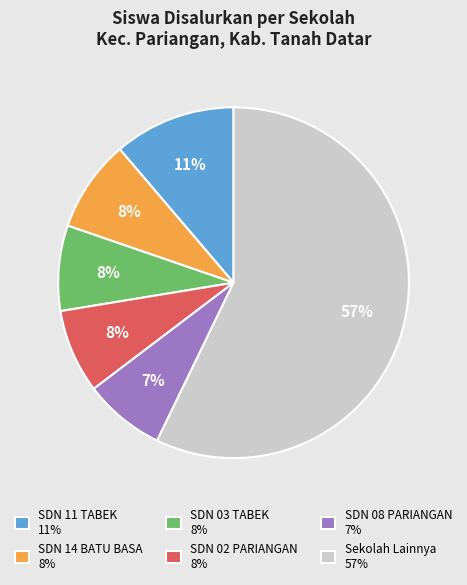

To the nearest percent, what percentage of the pie is SDN 11 TABEK 11%?

11%